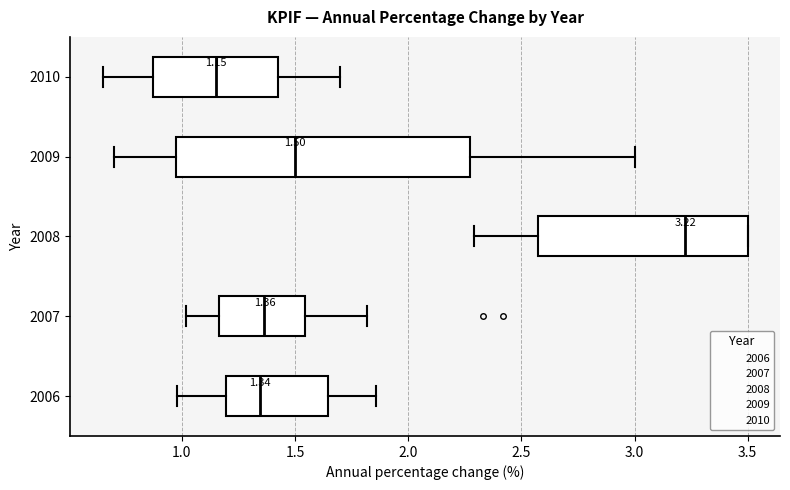

Which box has the furthest to the left median line?

2010